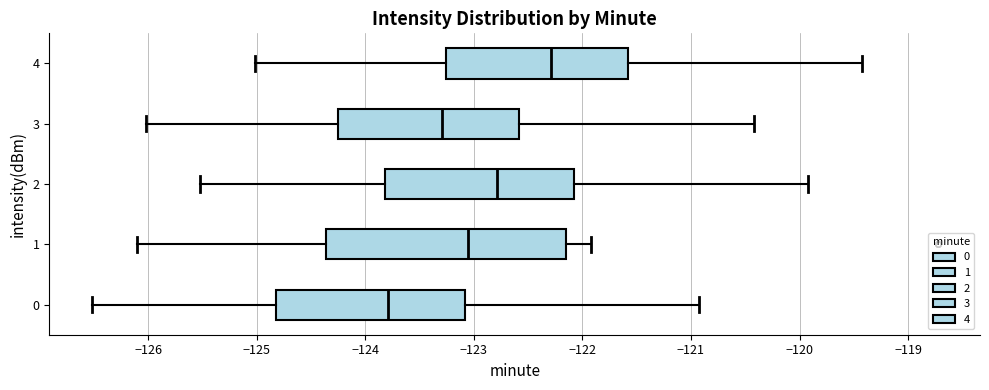

Reading bottom to top, read every box against the x-axis: the position of its median line, the range the box covers, and the ends of its whiskers. The values are not printed on the chart, so give them approximately, as read against the axis.

0: median -123.8, box -124.8 to -123.1, whiskers -126.5 to -120.9
1: median -123.1, box -124.4 to -122.1, whiskers -126.1 to -121.9
2: median -122.8, box -123.8 to -122.1, whiskers -125.5 to -119.9
3: median -123.3, box -124.3 to -122.6, whiskers -126.0 to -120.4
4: median -122.3, box -123.3 to -121.6, whiskers -125.0 to -119.4